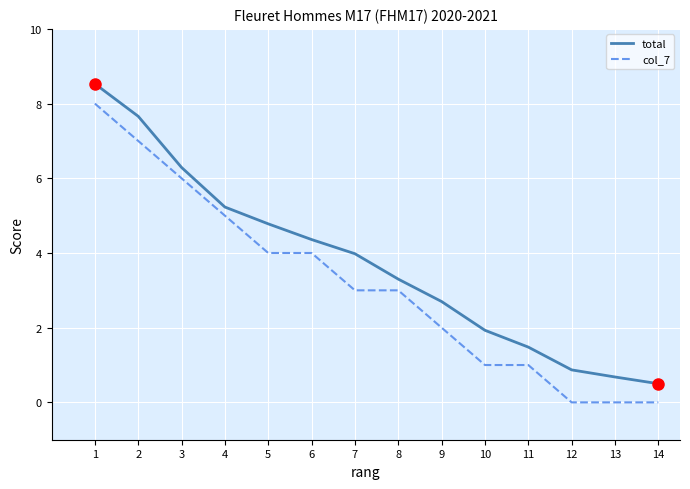

Is it true that col_7 equals -4.6 at 12?

False